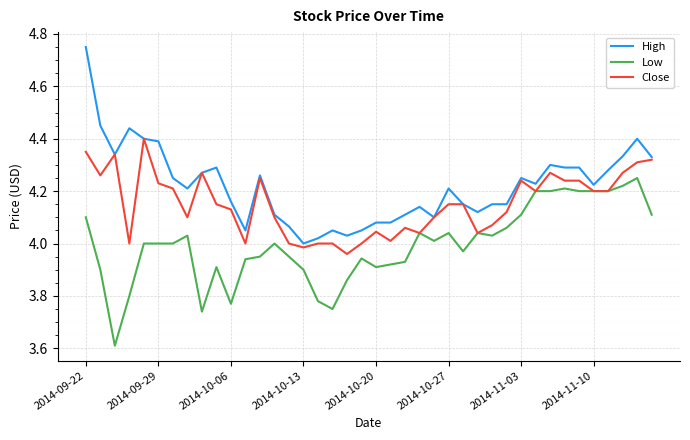

What is the smallest value displayed?

3.6